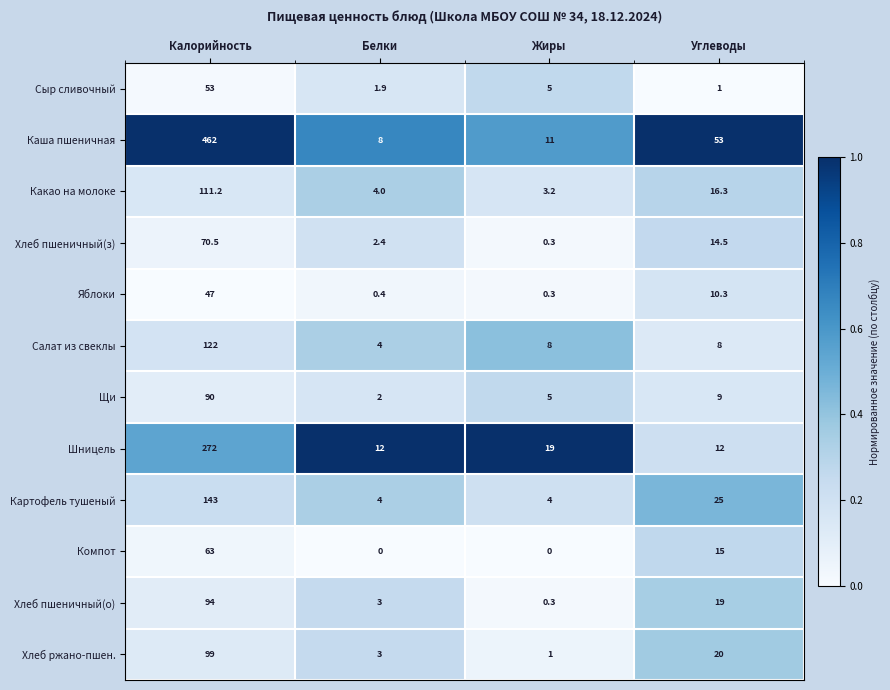

What is the sum of all Салат из свеклы values?

142.0